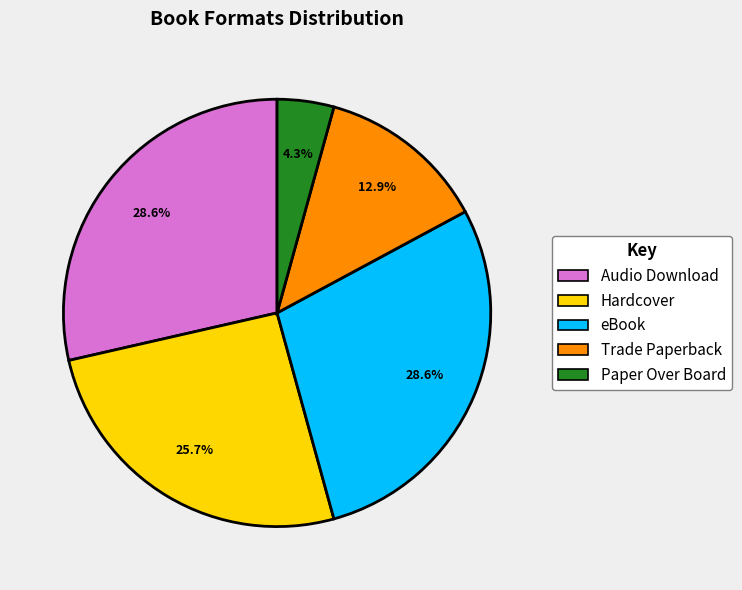

Which has a higher value, Trade Paperback or Audio Download?

Audio Download